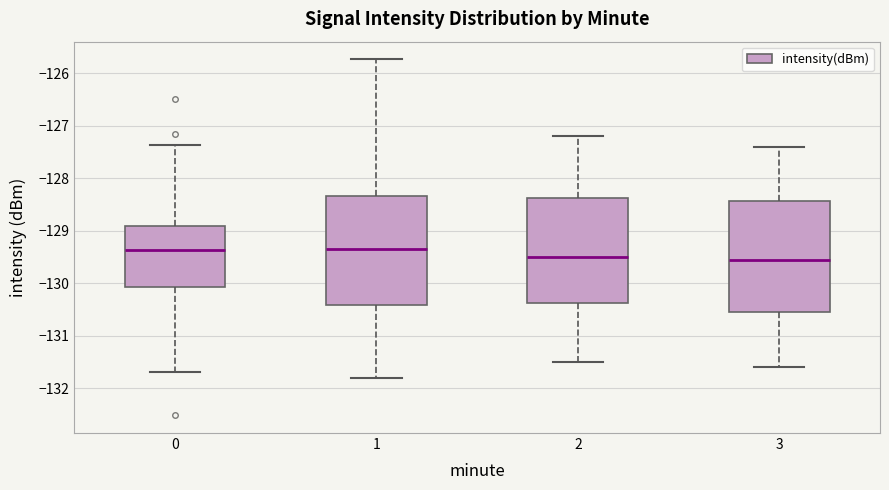

Reading left to right, transcribe this box plot: for each box, give where its median line is, the range the box spans, and where its two whiskers end, as read against the y-axis. The values are not printed on the chart, so give them approximately, as read against the axis.

0: median -129.4, box -130.1 to -128.9, whiskers -131.7 to -127.4
1: median -129.3, box -130.4 to -128.3, whiskers -131.8 to -125.7
2: median -129.5, box -130.4 to -128.4, whiskers -131.5 to -127.2
3: median -129.5, box -130.5 to -128.4, whiskers -131.6 to -127.4